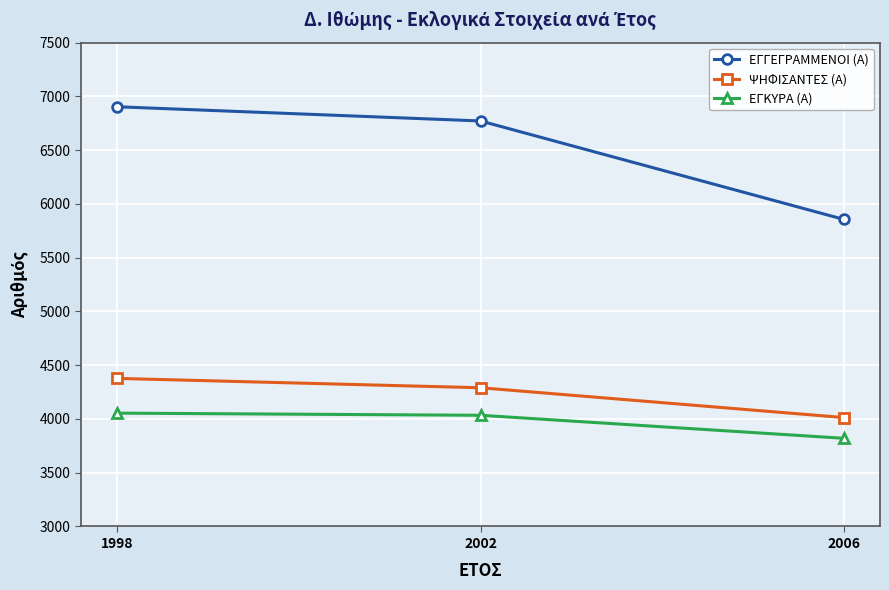

How many values in the ΕΓΚΥΡΑ (Α) series are below 4034?

1